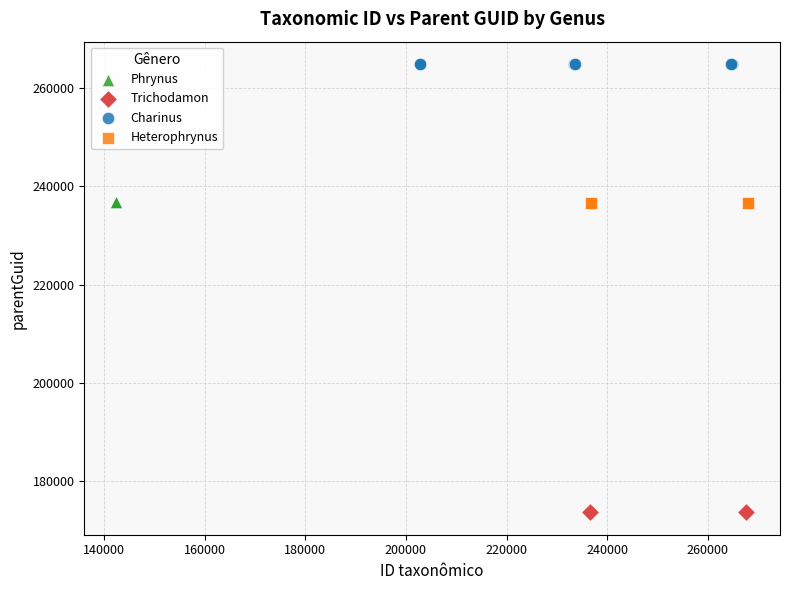

What are all the series names shown in the legend?

Phrynus, Trichodamon, Charinus, Heterophrynus